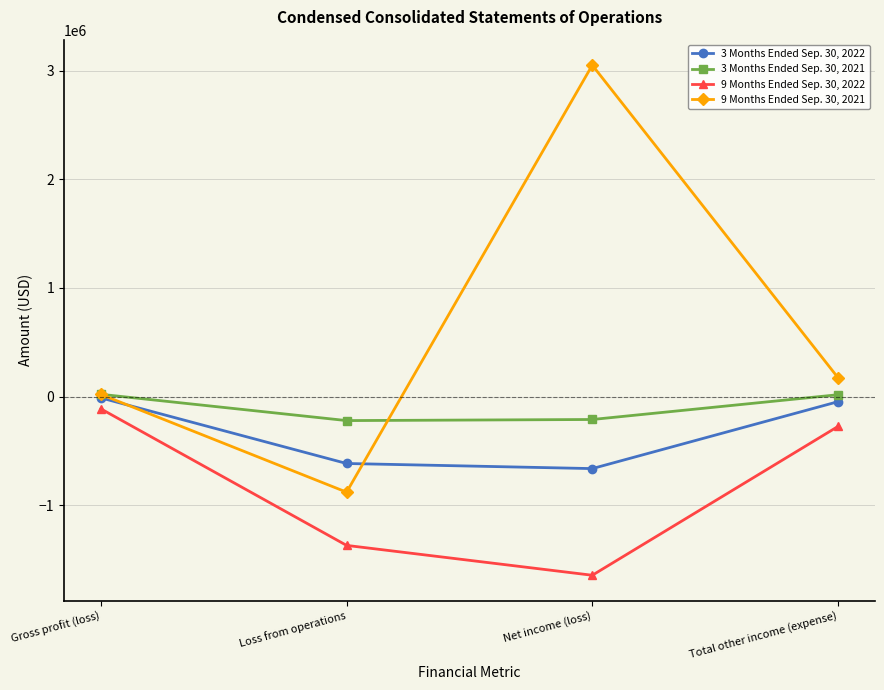

At Total other income (expense), list the series in order from smallest to largest.

9 Months Ended Sep. 30, 2022, 3 Months Ended Sep. 30, 2022, 3 Months Ended Sep. 30, 2021, 9 Months Ended Sep. 30, 2021